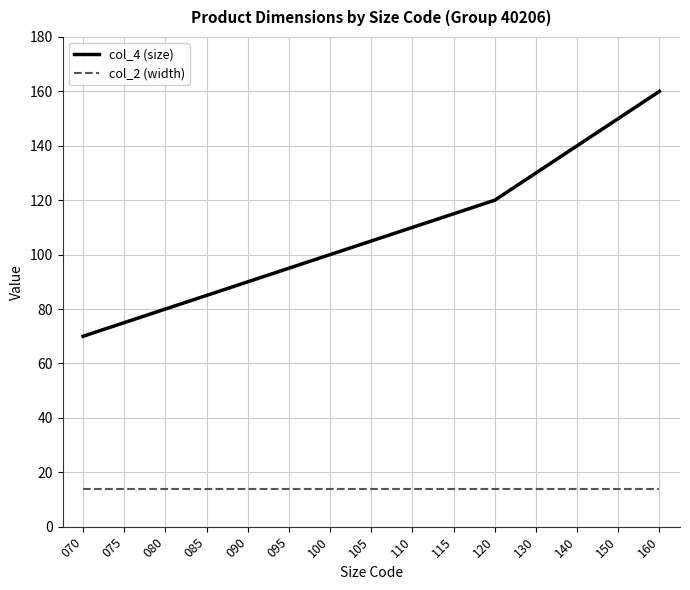

At how many categories does at least one series exceed 35?

15